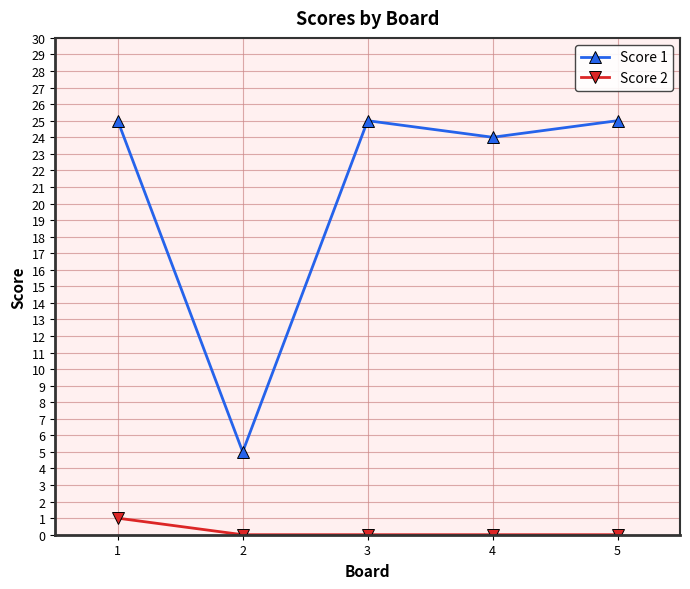

At how many categories does at least one series exceed 12?

4